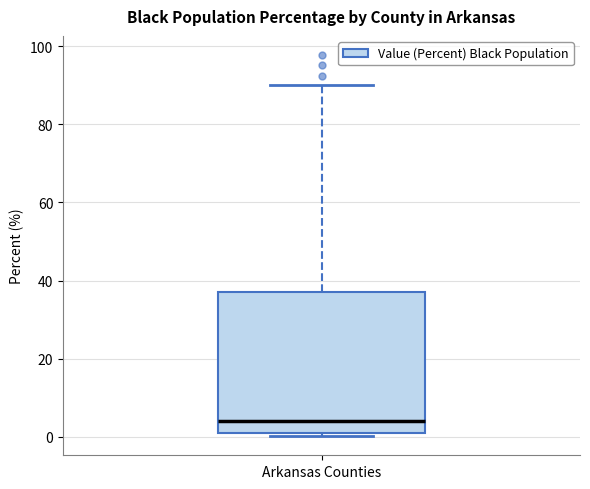

Where is the lower edge of the box for Arkansas Counties on the y-axis? The values are not printed on the chart, so give them approximately, as read against the axis.

2